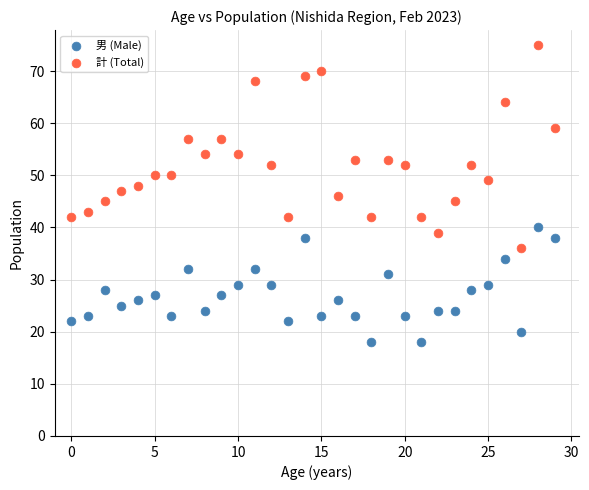

Which series contains the lowest Y value?

男 (Male)